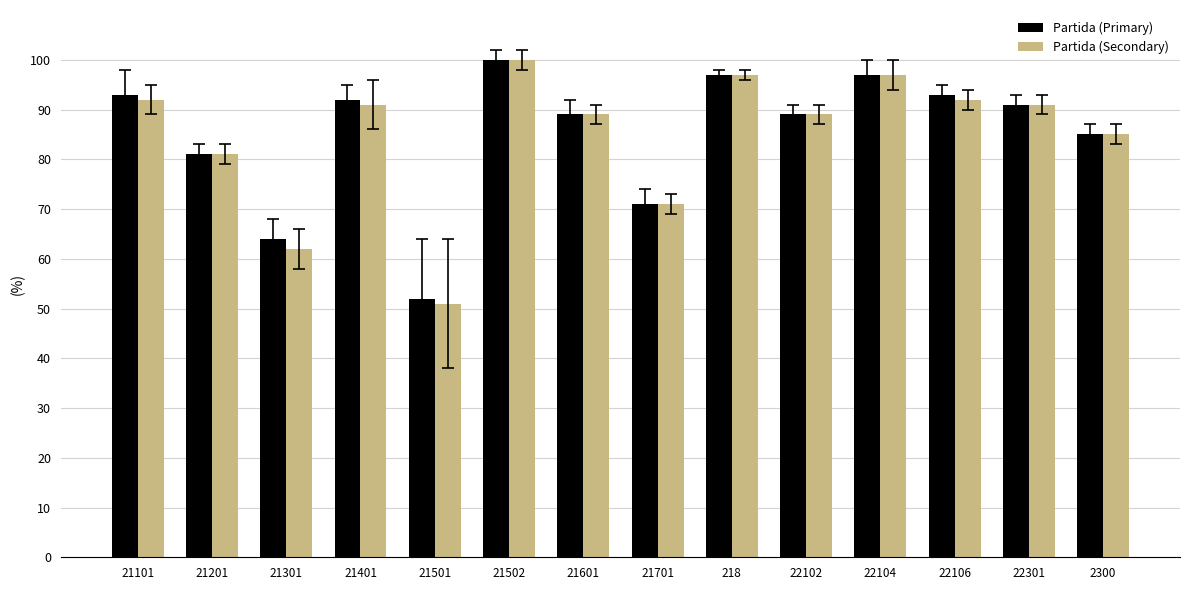

How many values in the Partida (Primary) series are below 91?

7